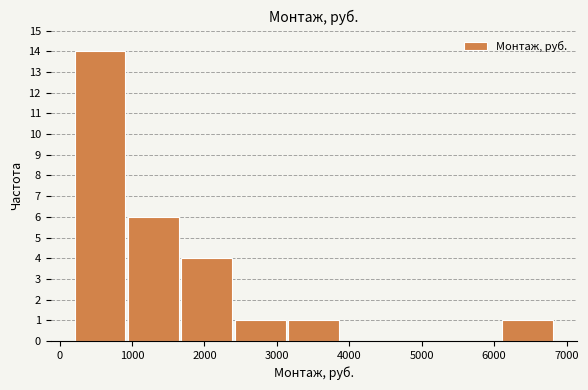

Reading left to right, transcribe this chart: for each bar, give the range it covers on the x-axis and its height. Neither the bar edges nor the heights are printed on the chart, so give them approximately, as read against the axes.

200 to 900: 14
900 to 1700: 6
1700 to 2400: 4
2400 to 3100: 1
3100 to 3900: 1
3900 to 4600: 0
4600 to 5400: 0
5400 to 6100: 0
6100 to 6800: 1